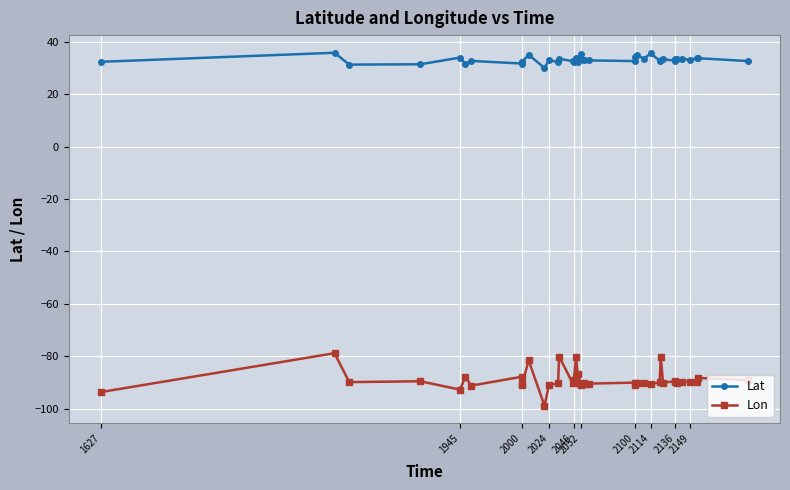

What is the minimum value shown in the chart?

-98.8